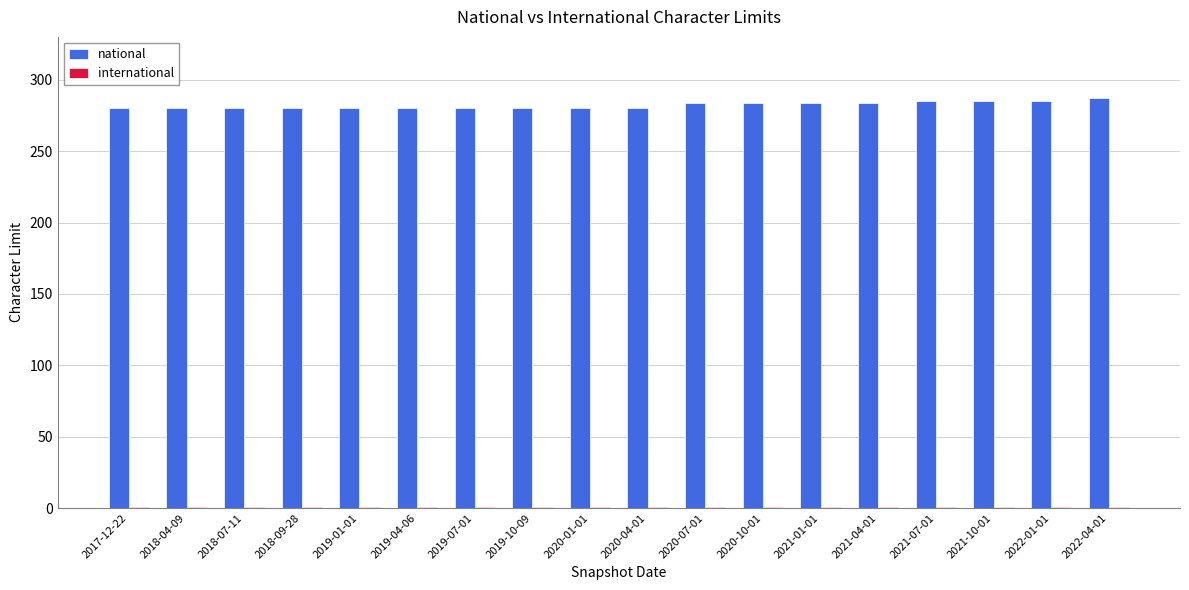

Is it true that national equals 103 at 2019-01-01?

False